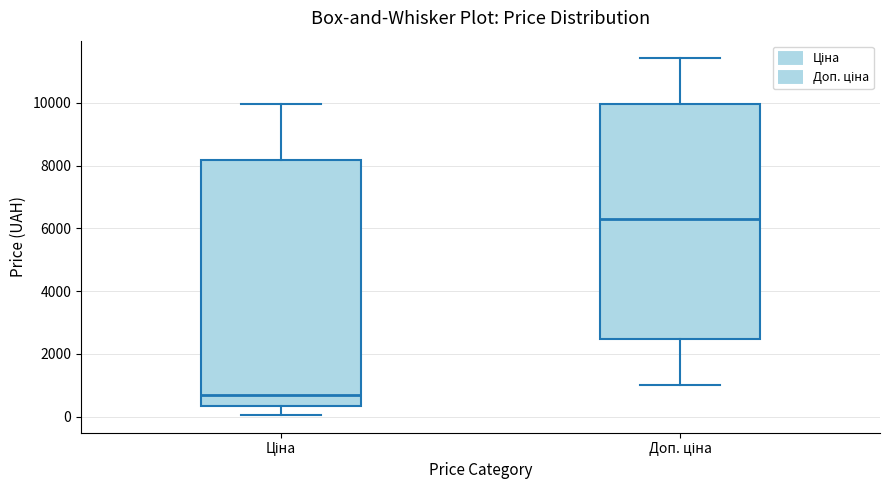

Which box is the tallest, from its lower edge to its upper edge?

Ціна